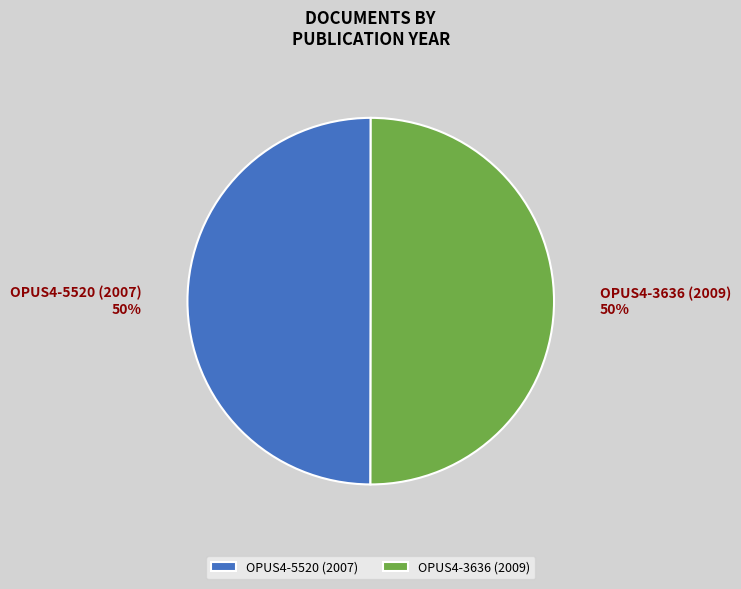

To the nearest percent, what is the combined percentage of OPUS4-3636 (2009) and OPUS4-5520 (2007)?

100%